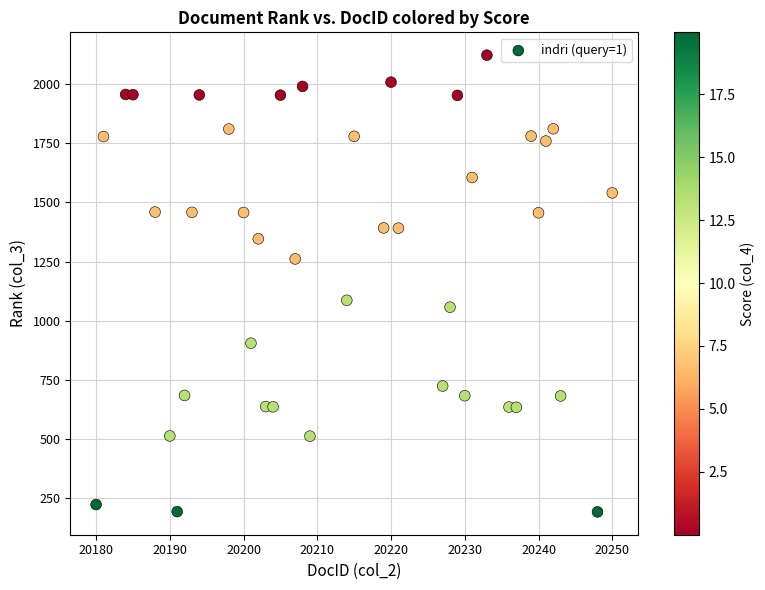

What Y value in the scatter plot is closest to 1157?

1086